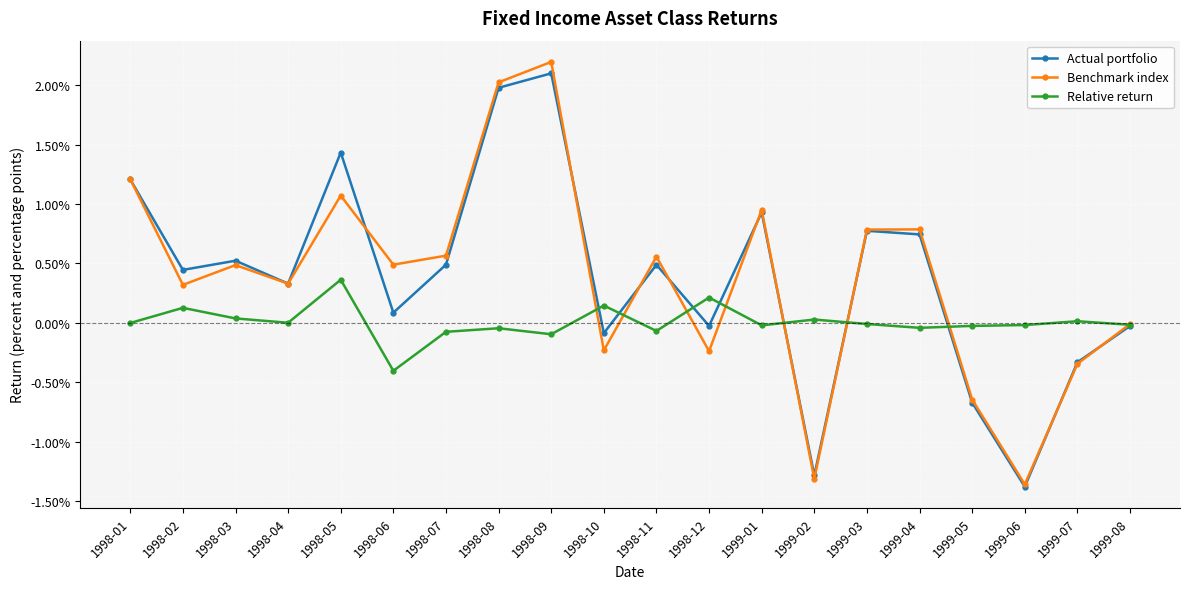

What are all the series names shown in the legend?

Actual portfolio, Benchmark index, Relative return